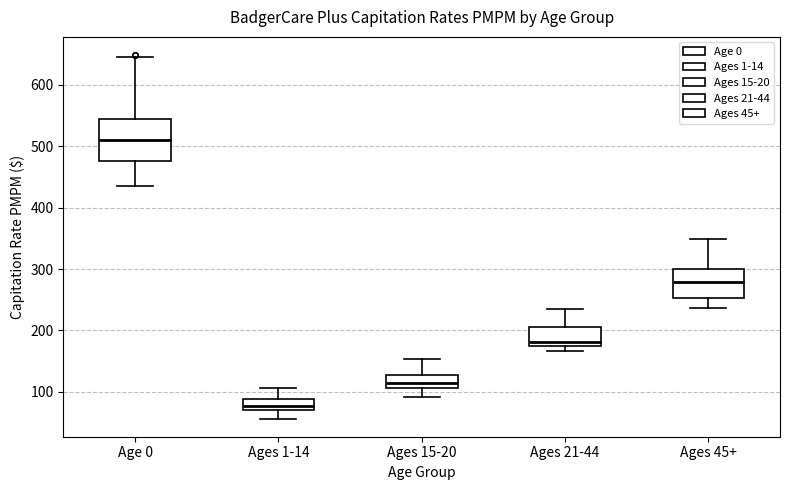

Which box has the lowest median line?

Ages 1-14